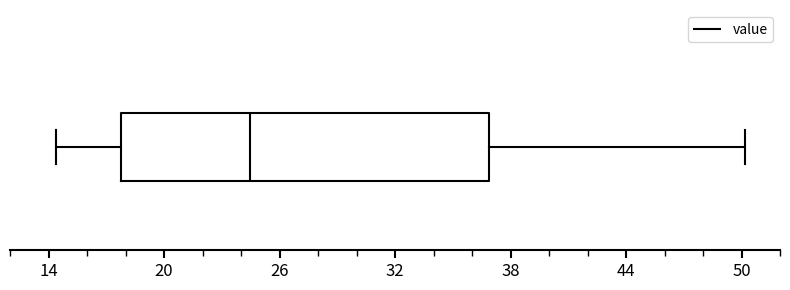

Where does the median line of the box sit on the x-axis? The values are not printed on the chart, so give them approximately, as read against the axis.

24